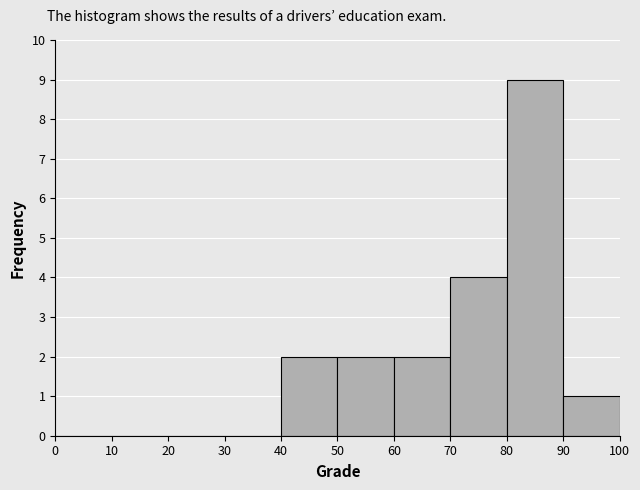

Reading left to right, list every bar in this chart as the range it spans on the x-axis followed by its height. The values are not printed on the chart, so give them approximately, as read against the axis.

0 to 10: 0
10 to 20: 0
20 to 30: 0
30 to 40: 0
40 to 50: 2
50 to 60: 2
60 to 70: 2
70 to 80: 4
80 to 90: 9
90 to 100: 1